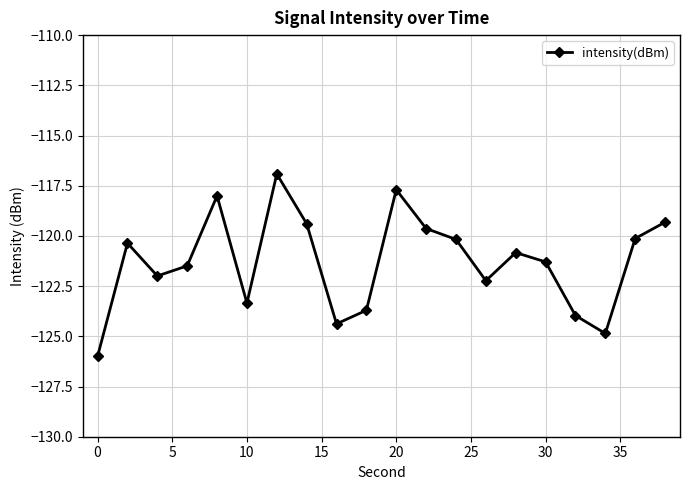

What is the sum of all values?

-2425.7